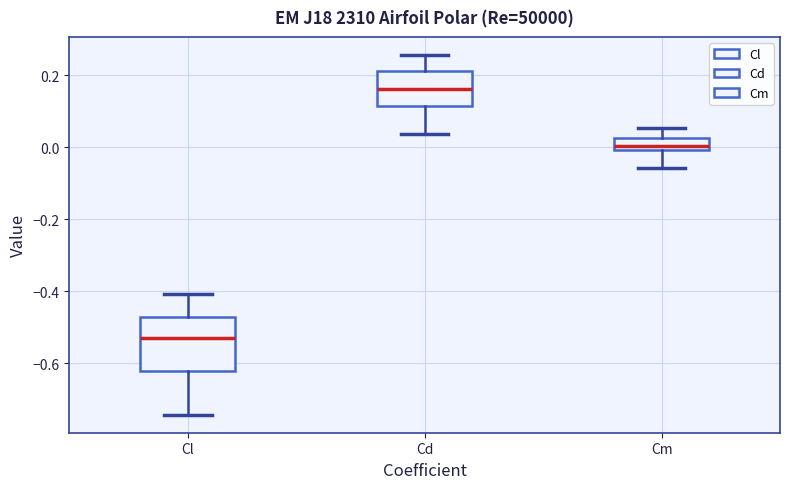

Where does the median line of the box for Cl sit on the y-axis? The values are not printed on the chart, so give them approximately, as read against the axis.

-0.52